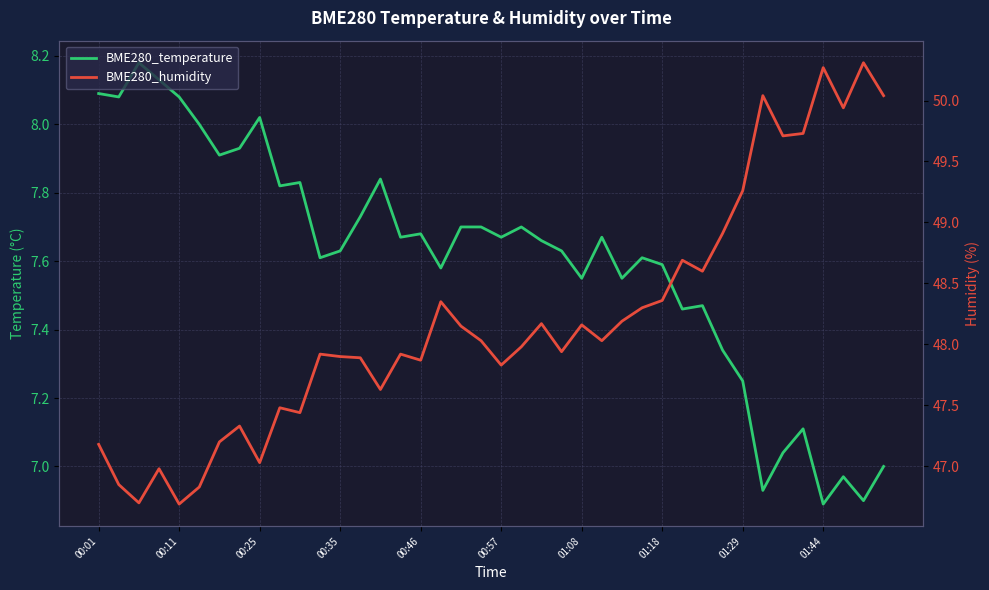

Between 20 and 23, which series saw the biggest shift?

BME280_humidity